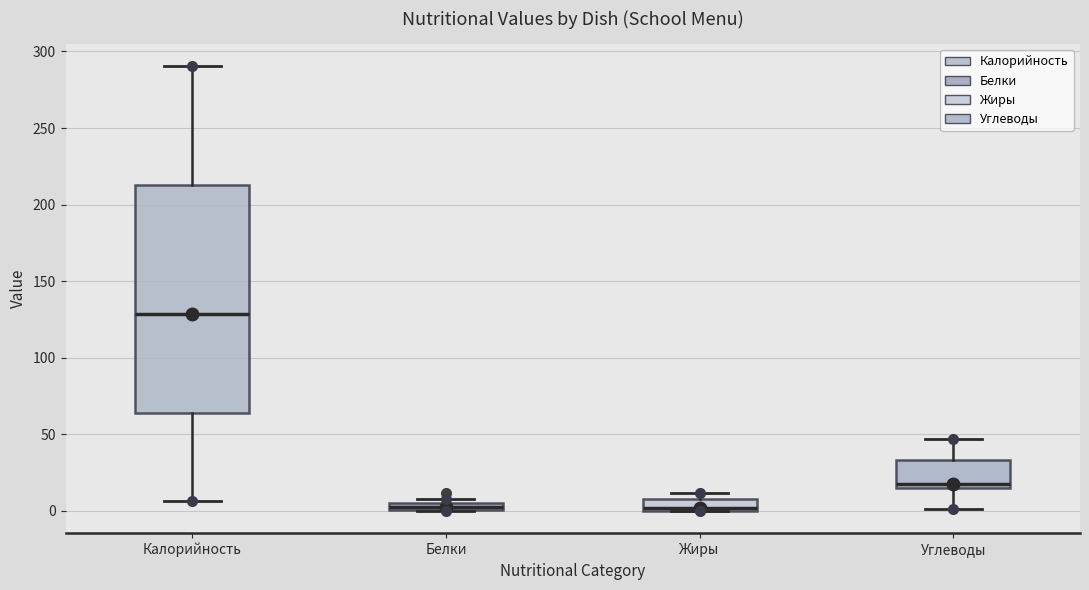

Comparing the boxes themselves (not the whiskers), which one is the tallest?

Калорийность